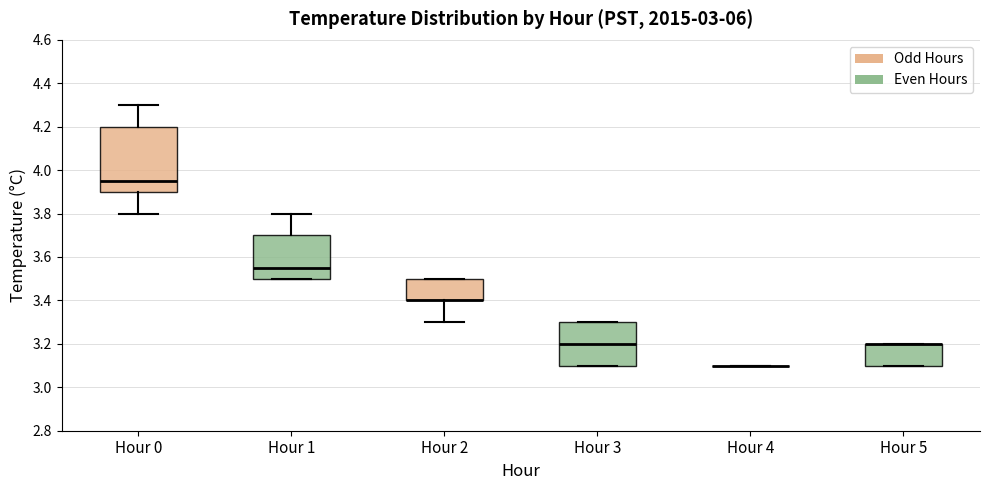

Reading left to right, read every box against the y-axis: the position of its median line, the range the box covers, and the ends of its whiskers. The values are not printed on the chart, so give them approximately, as read against the axis.

Hour 0: median 3.96, box 3.90 to 4.20, whiskers 3.80 to 4.30
Hour 1: median 3.56, box 3.50 to 3.70, whiskers 3.50 to 3.80
Hour 2: median 3.40 (drawn on the box's lower edge), box 3.40 to 3.50, whiskers 3.30 to 3.50
Hour 3: median 3.20, box 3.10 to 3.30, whiskers 3.10 to 3.30
Hour 4: box collapsed to a line at 3.10, whiskers 3.10 to 3.10
Hour 5: median 3.20 (drawn on the box's upper edge), box 3.10 to 3.20, whiskers 3.10 to 3.20